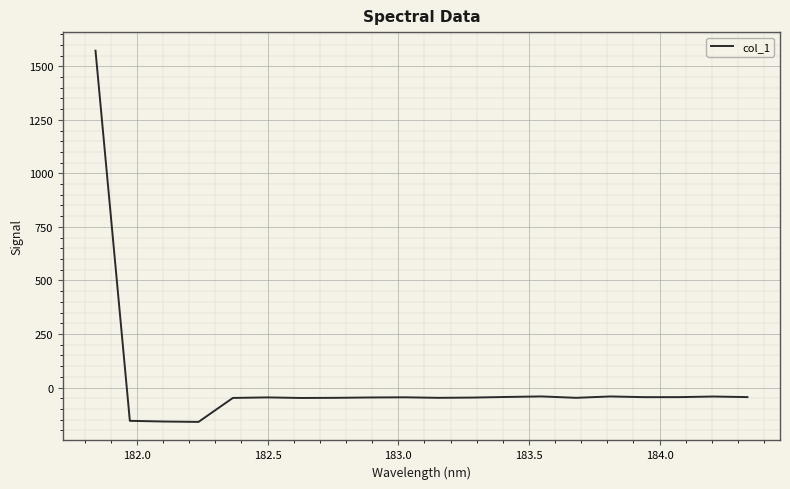

What is the difference between the maximum and minimum values?

1732.8